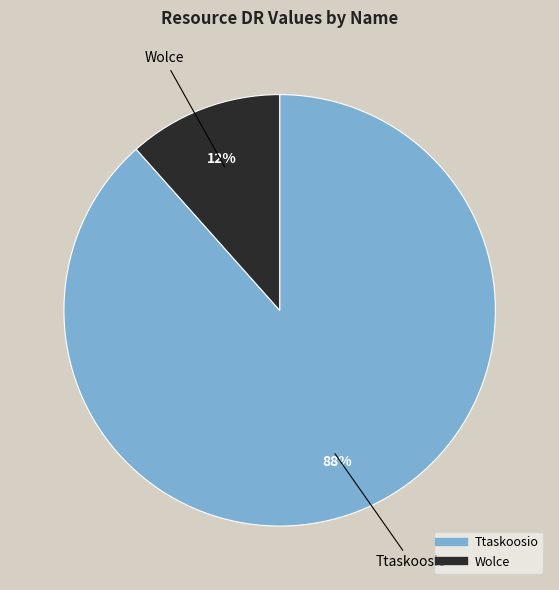

To the nearest percent, what portion does Wolce represent?

12%